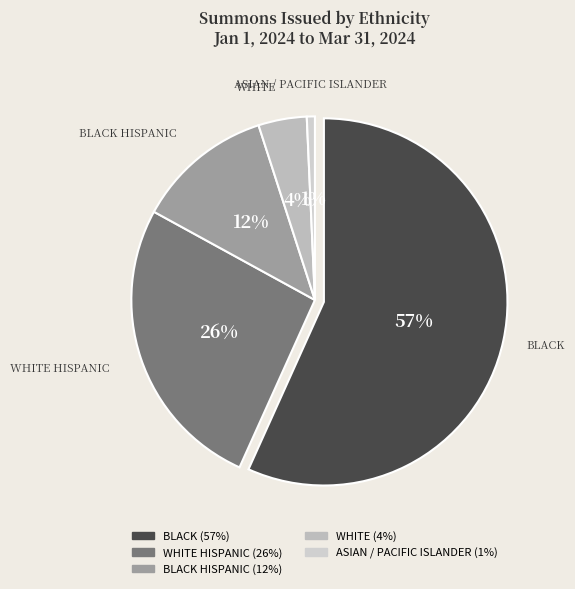

To the nearest percent, what is the combined percentage of WHITE HISPANIC and AMERICAN INDIAN/ALASKAN NATIVE?

26%